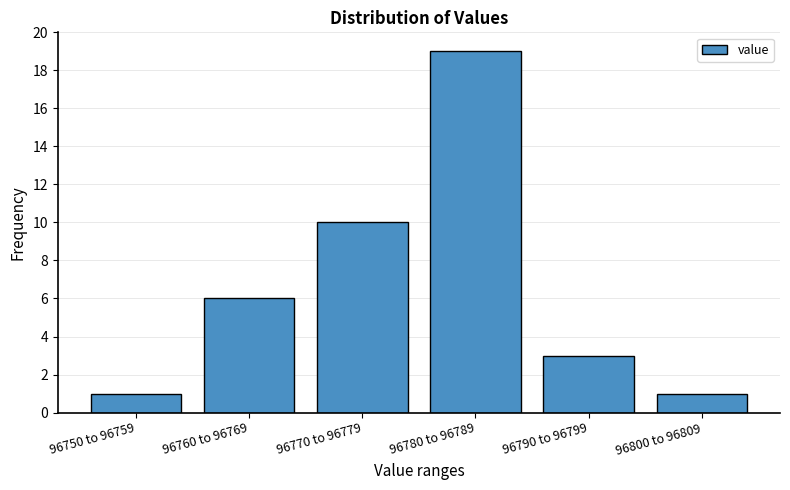

Reading left to right, extract all data points from this chart.

96750 to 96759=1	96760 to 96769=6	96770 to 96779=10	96780 to 96789=19	96790 to 96799=3	96800 to 96809=1